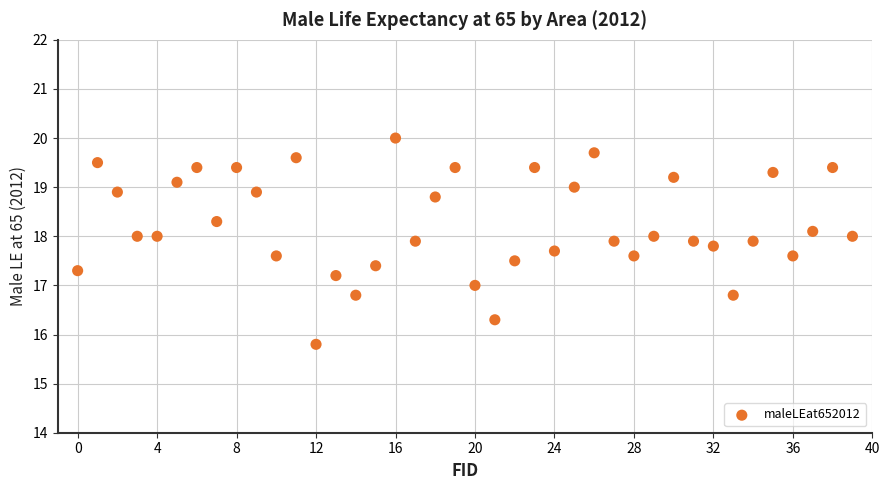

What is the range of Y values (max minus min)?

4.2